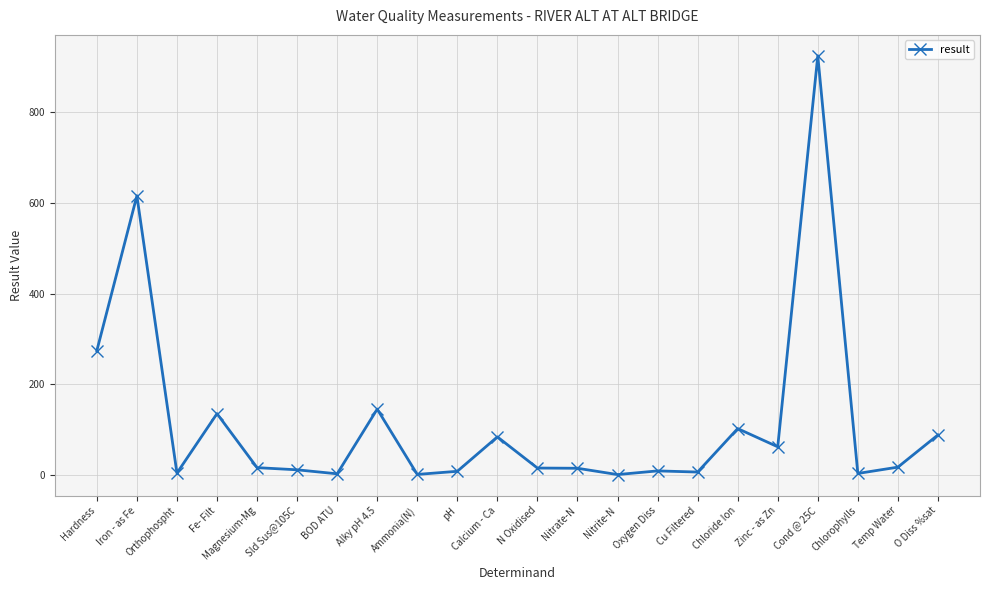

True or false: the data shows 192.2 at Fe- Filt.

False